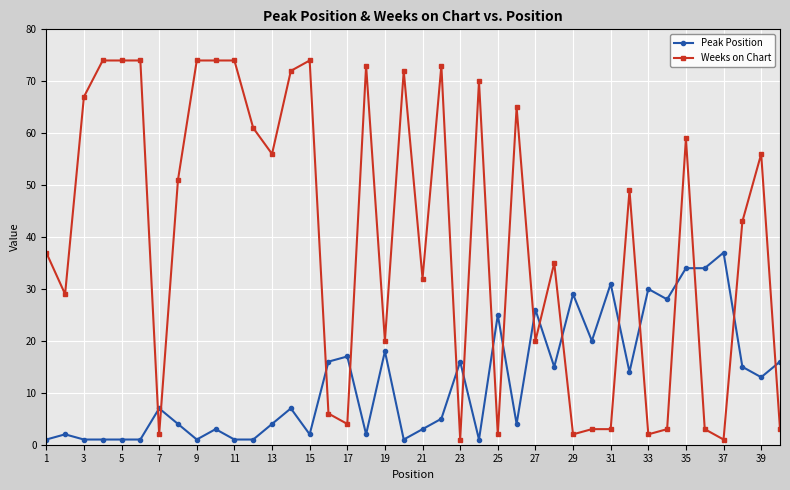

What is the smallest value displayed?

1